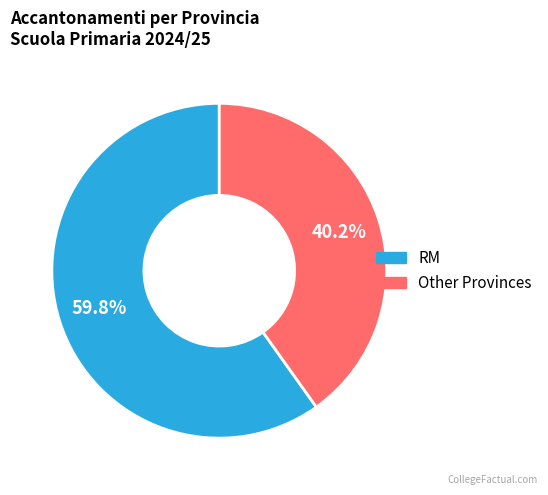

To the nearest percent, what is the difference between the largest and smallest slice percentages?

20%